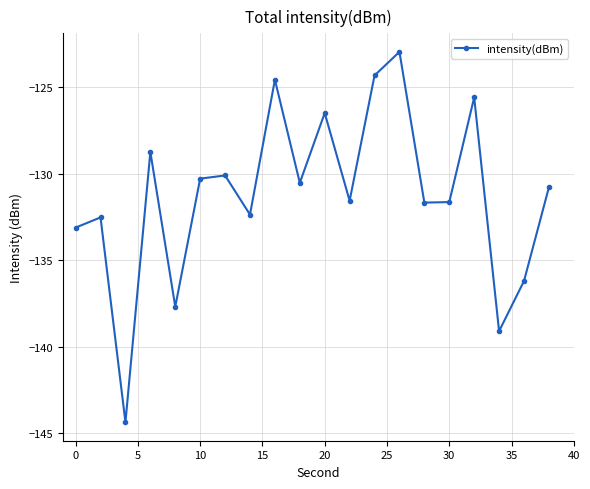

What is the value of the 6th point from the left?

-130.3